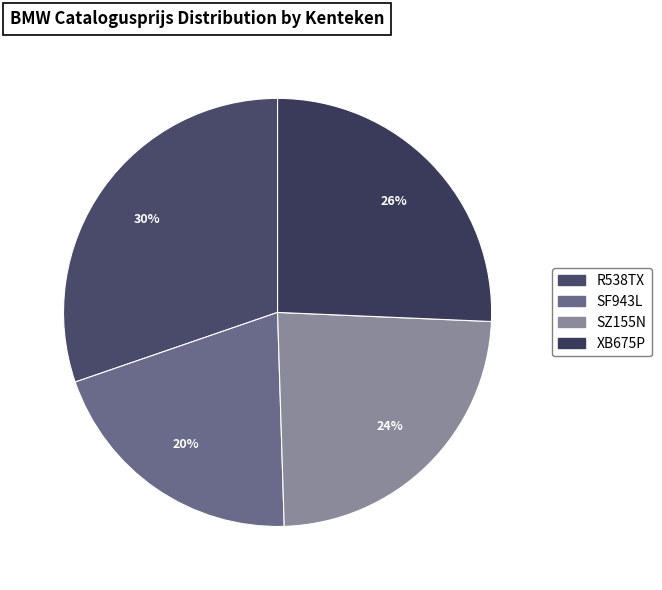

Between R538TX and SZ155N, which is larger?

R538TX